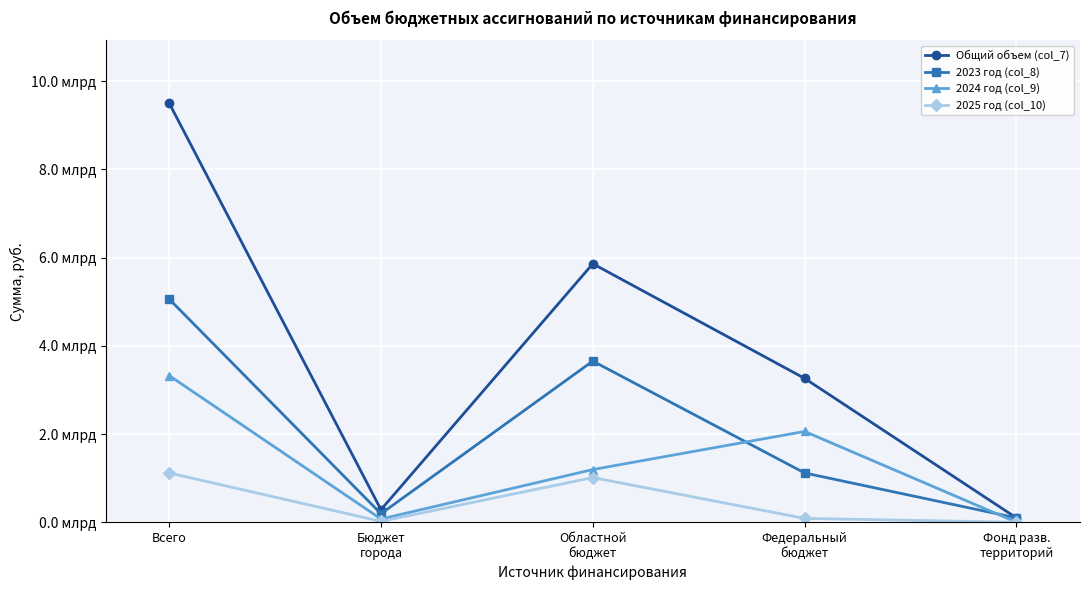

The Общий объем (col_7) series shows 3262380074.0 at Федеральный
бюджет. True or false?

True